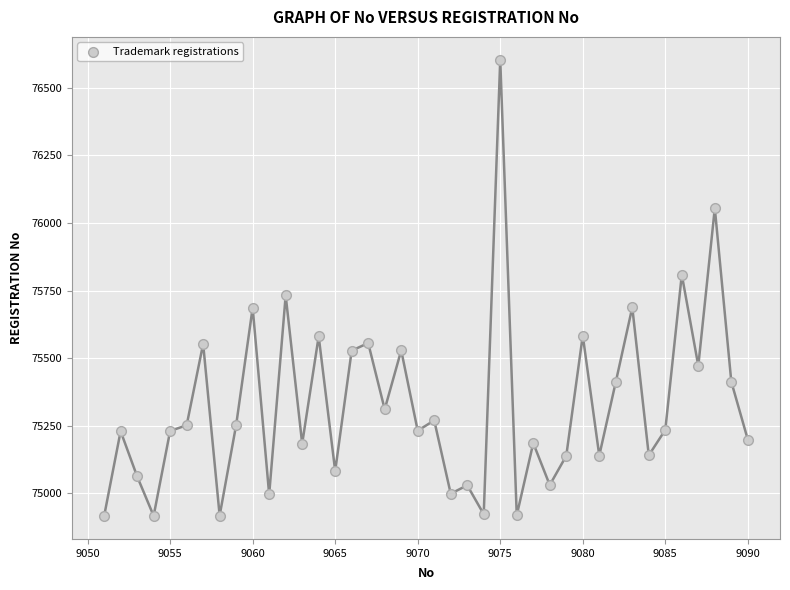

What is the range of X values (max minus min)?

39